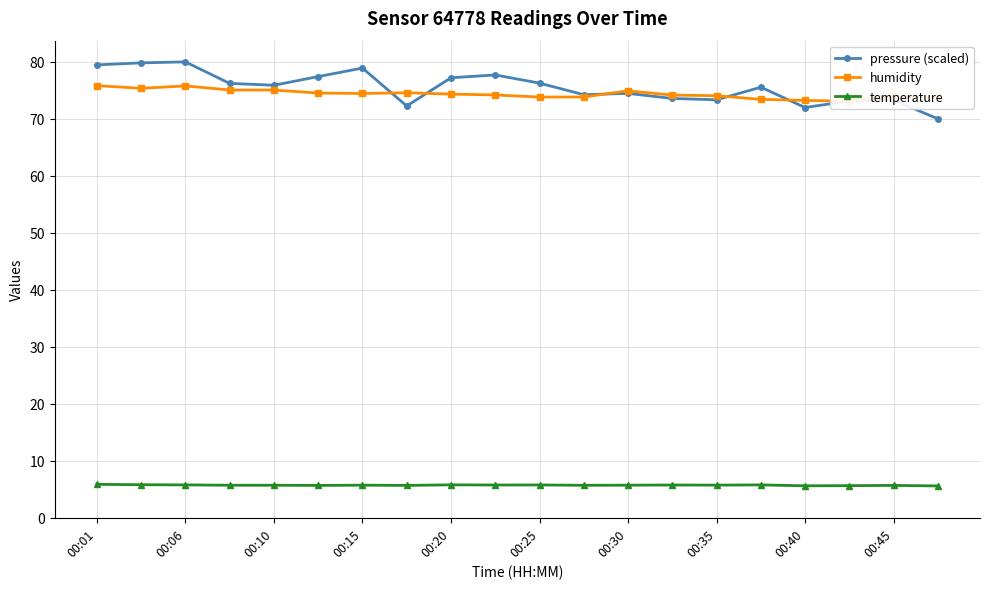

True or false: pressure (scaled) and temperature intersect in this chart.

False